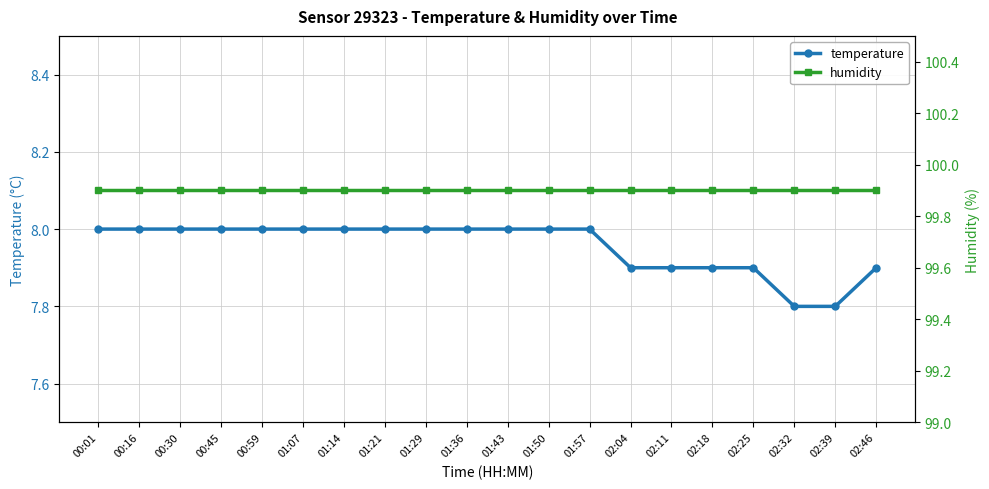

Where is humidity nearest to the value 99?

00:01